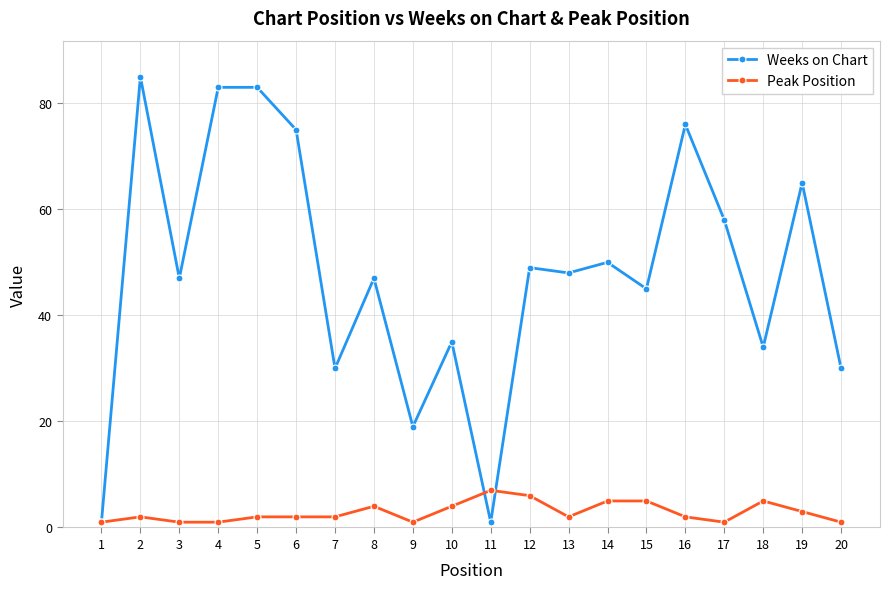

Does the chart have visible grid lines?

Yes